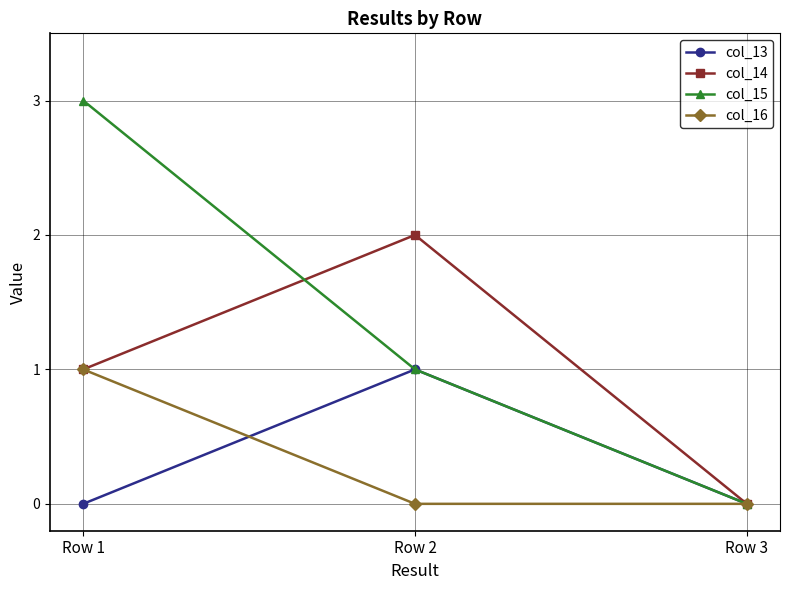

List the labels in order of col_14 value, largest first.

Row 2, Row 1, Row 3